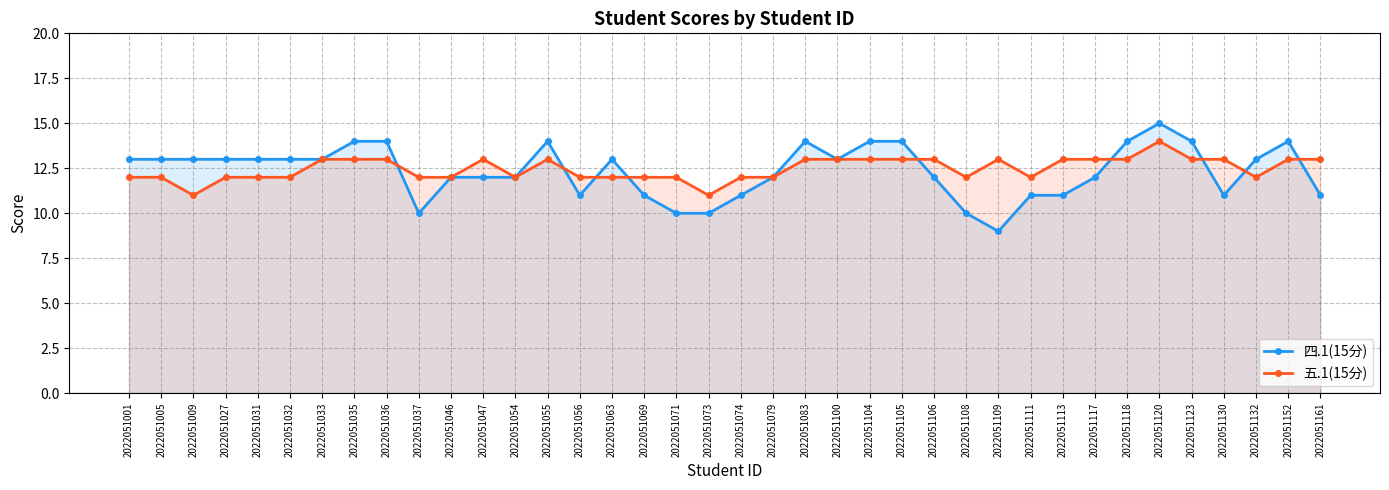

What are all the series names shown in the legend?

四.1(15分), 五.1(15分)